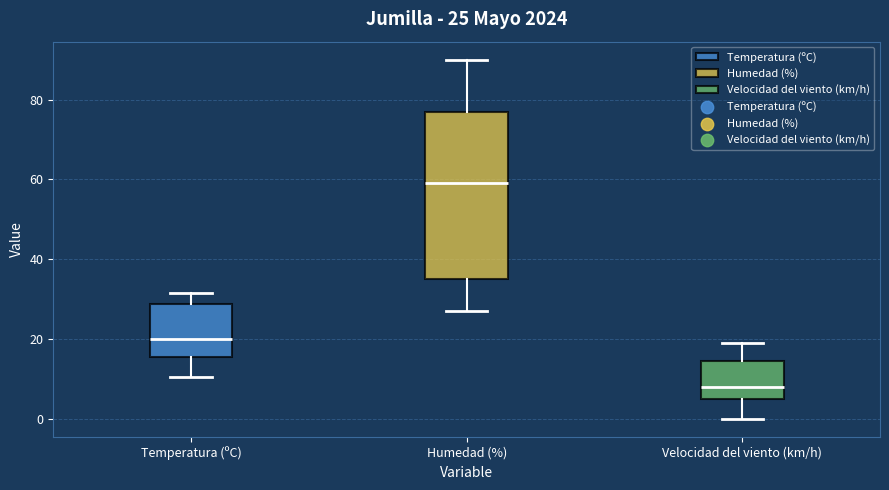

Which box has the highest median line?

Humedad (%)